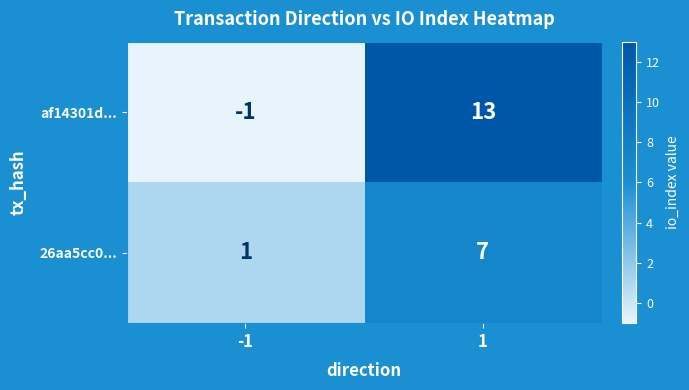

How many categories are shown in the chart?

2